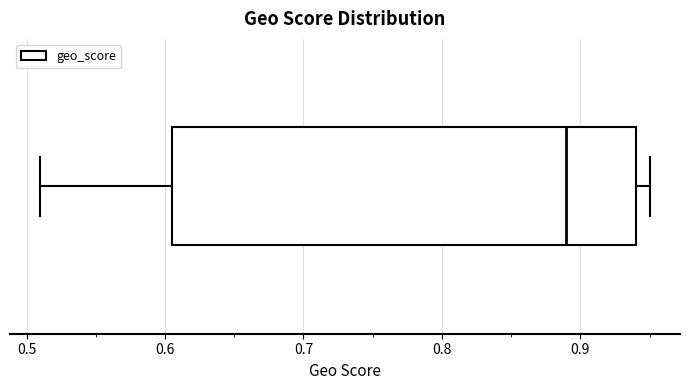

Transcribe this box plot: give where the median line is, the range the box spans, and where the two whiskers end, as read against the x-axis. The values are not printed on the chart, so give them approximately, as read against the axis.

median 0.89, box 0.61 to 0.94, whiskers 0.51 to 0.95